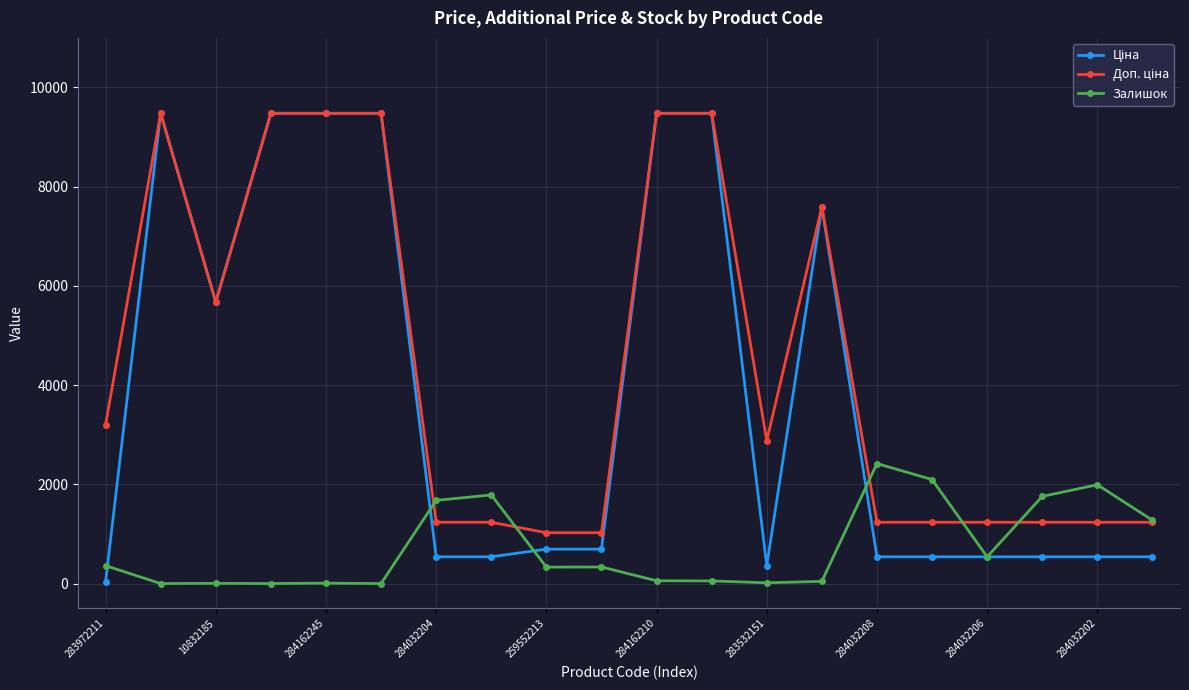

What is the greatest value displayed?

9480.1